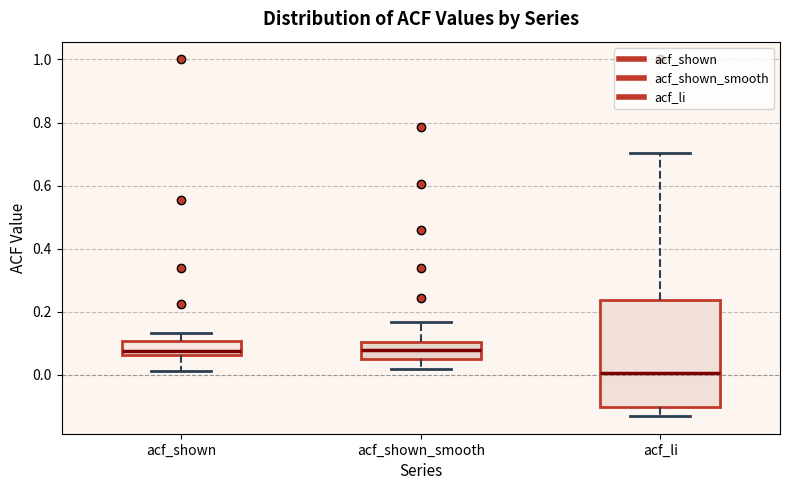

Which box's median line is the lowest?

acf_li